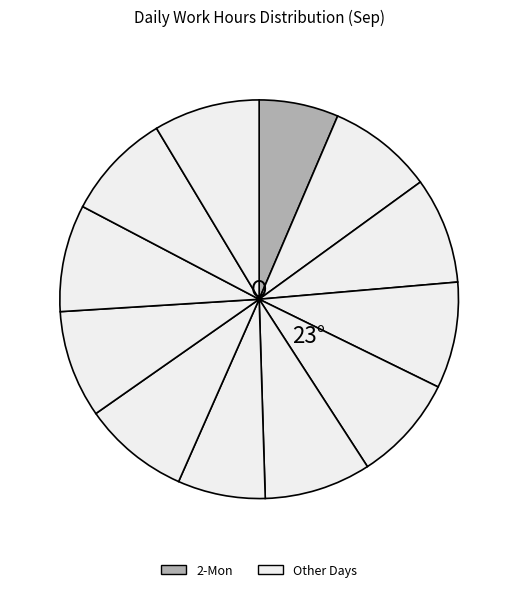

Which category has the biggest portion of the pie?

11-Wed